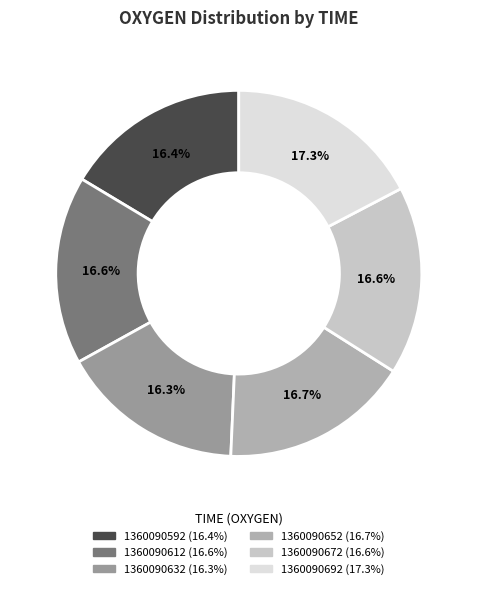

True or false: 1360090672 accounts for 5% of the total.

False